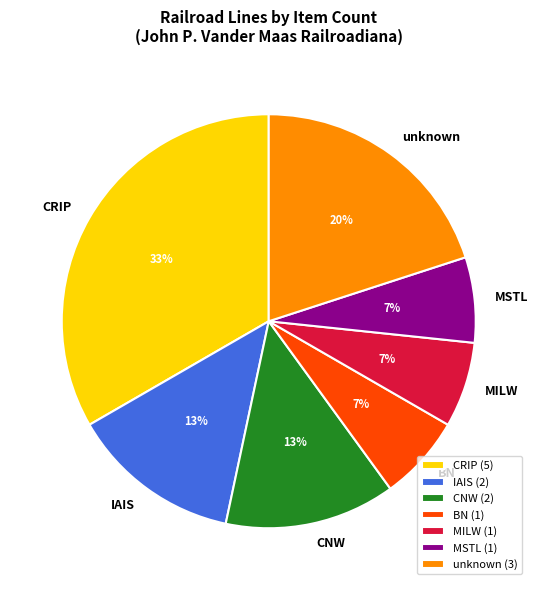

Is there any slice that represents more than half of the pie?

No